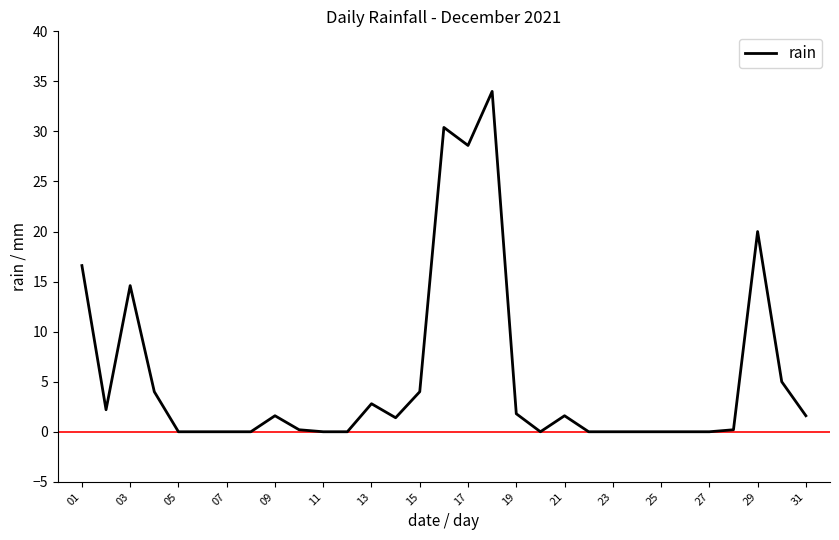

What is the difference between the maximum and second lowest values?

34.0